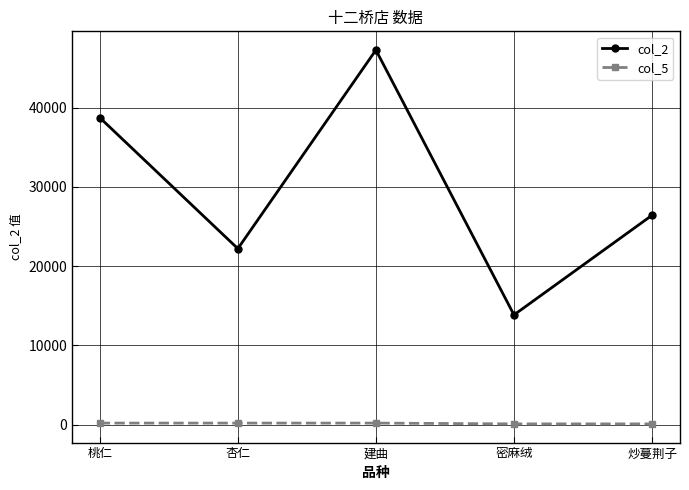

What is the sum of all col_2 values?

148522